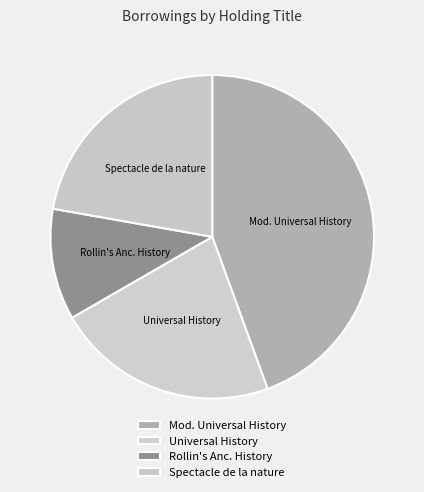

Combined, do Spectacle de la nature and Universal History account for over 50%?

No